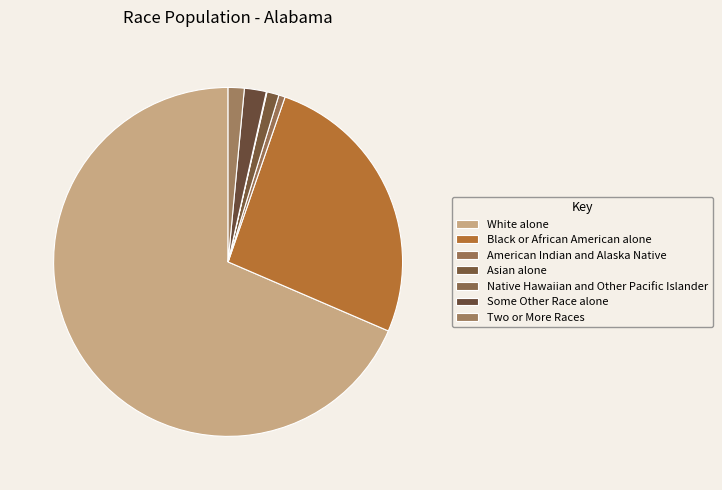

Is the sum of Some Other Race alone and Black or African American alone greater than half?

No